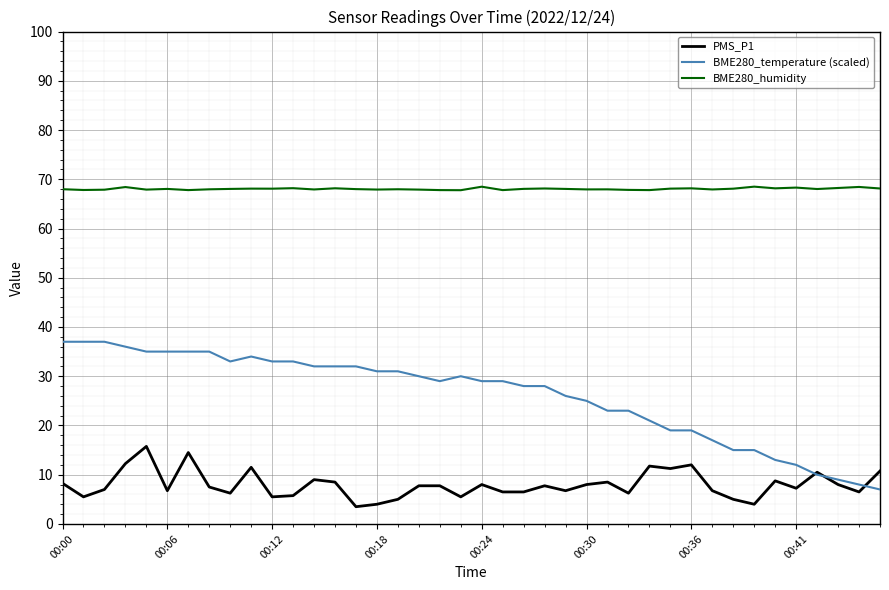

Which series has the largest total across all categories?

BME280_humidity